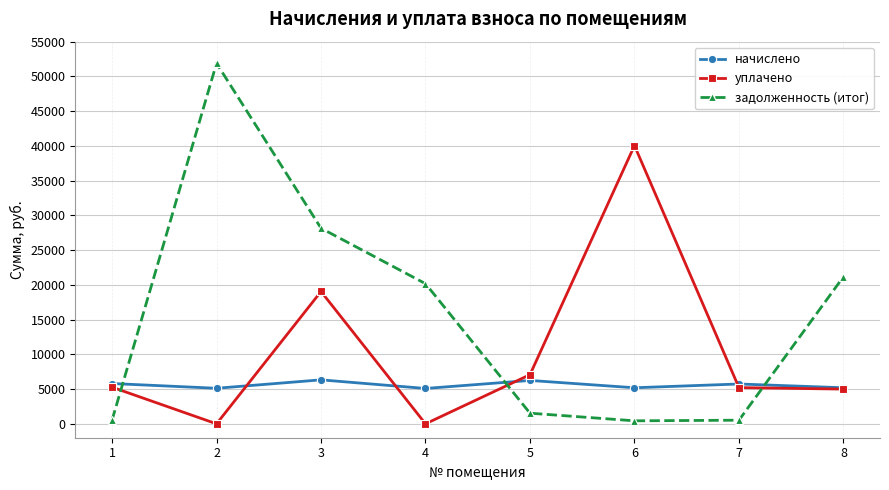

What is the spread (max minus min) of values at 5?

5542.7